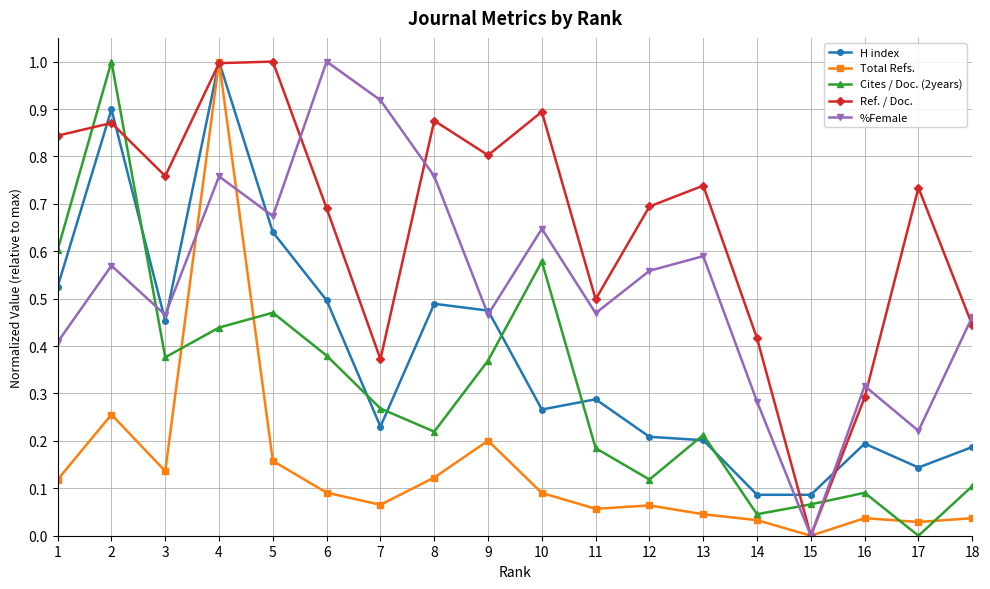

At which category does H index reach its first local valley?

3